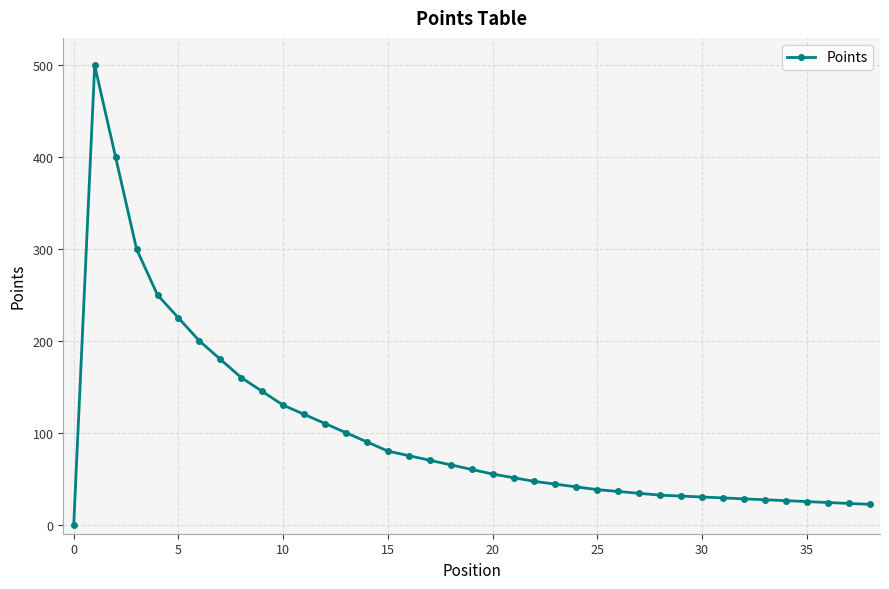

What is the maximum value shown in the chart?

500